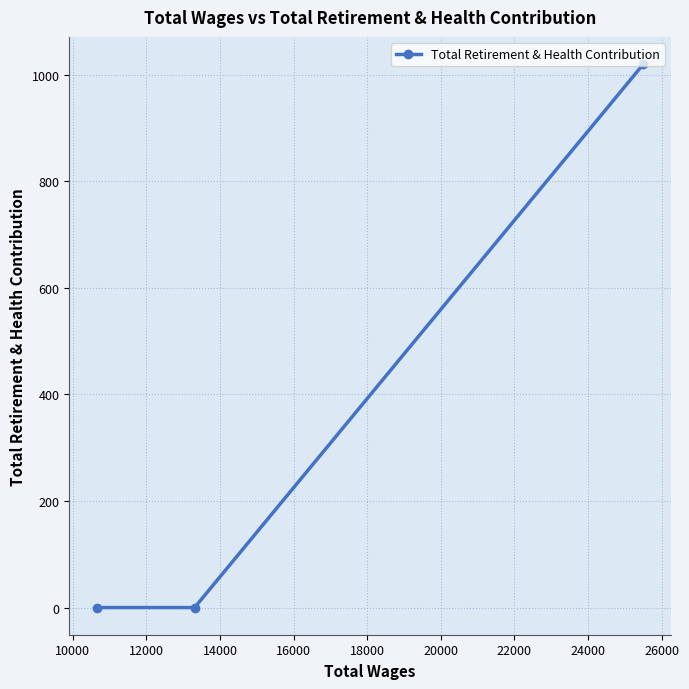

What is the greatest value displayed?

1020